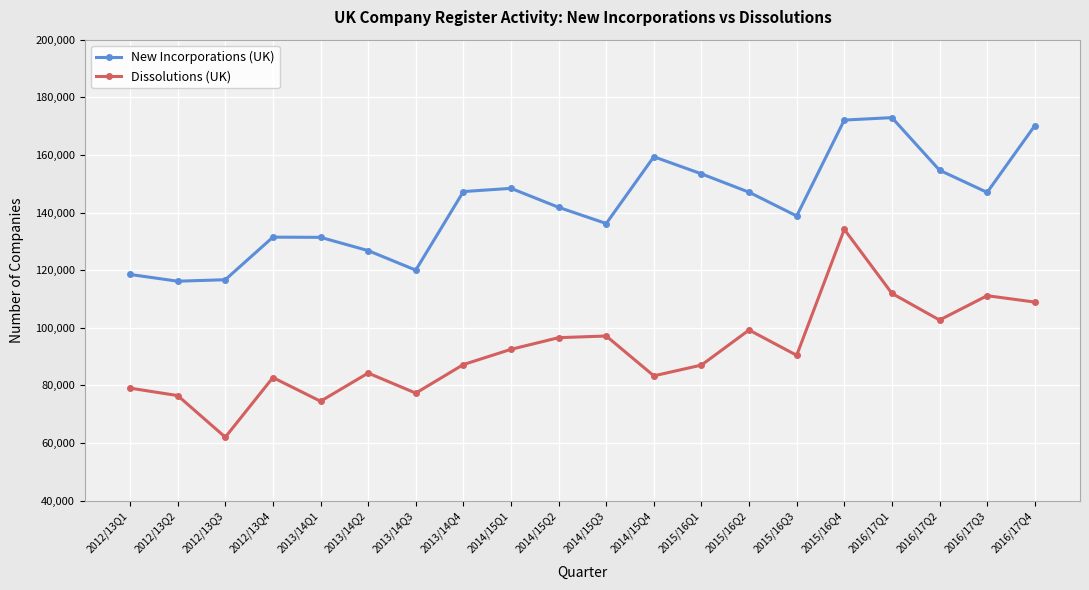

What is the label of the 15th point from the left?

2015/16Q3